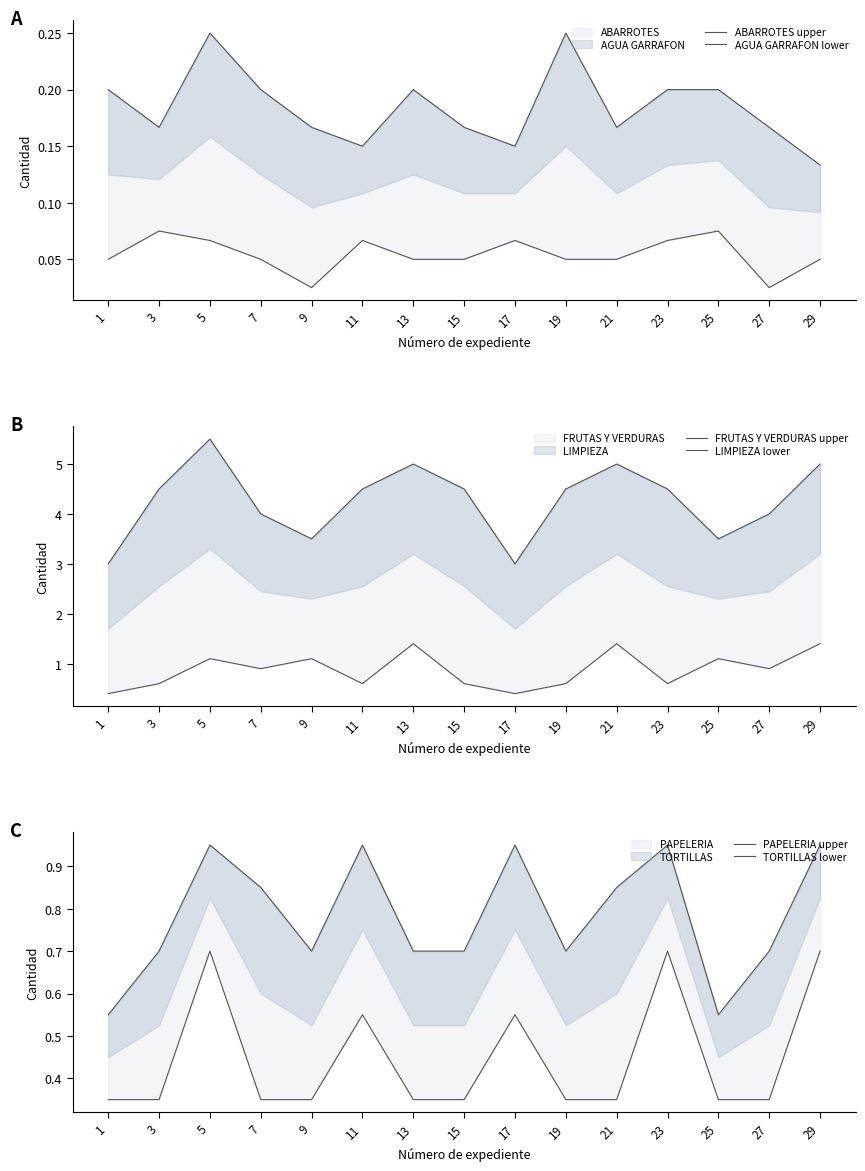

What is the average value of the TORTILLAS lower series?

0.4